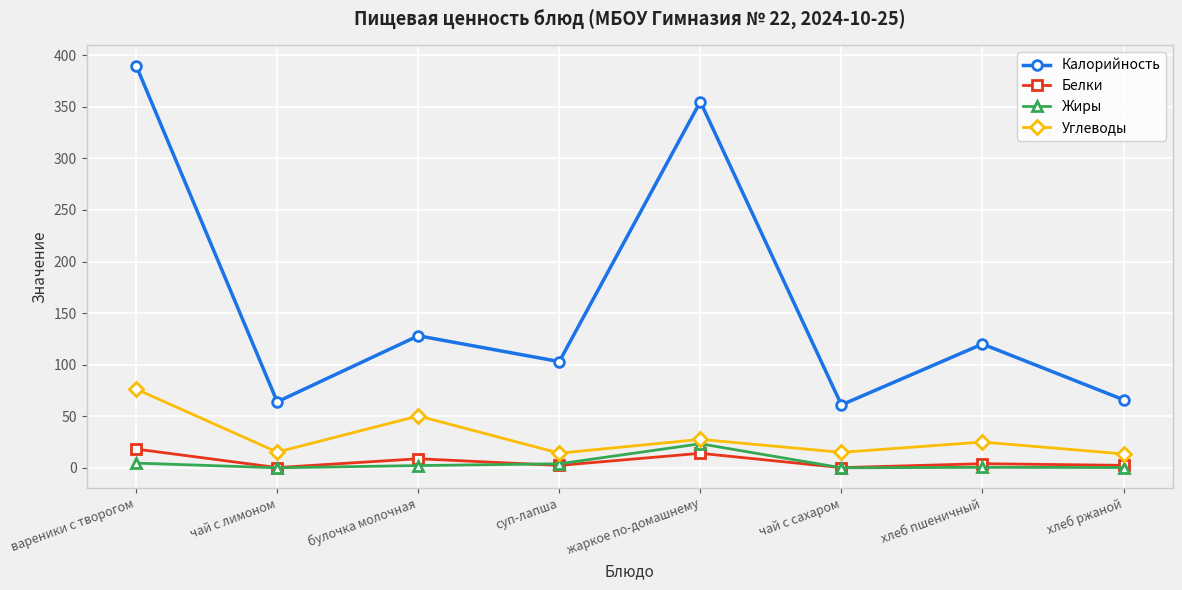

At which label does Углеводы first exceed 25?

вареники с творогом